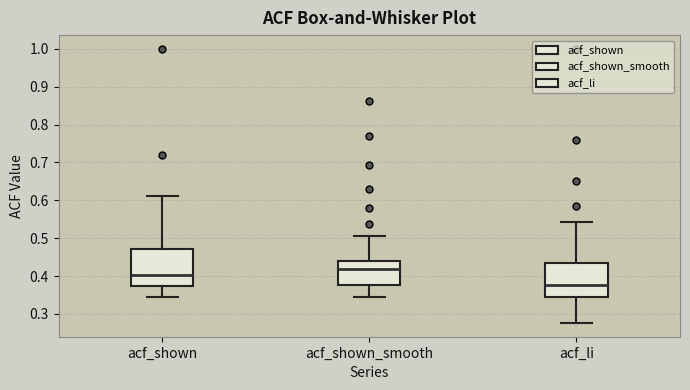

Reading left to right, read every box against the y-axis: the position of its median line, the range the box covers, and the ends of its whiskers. The values are not printed on the chart, so give them approximately, as read against the axis.

acf_shown: median 0.40, box 0.37 to 0.47, whiskers 0.34 to 0.61
acf_shown_smooth: median 0.42, box 0.38 to 0.44, whiskers 0.34 to 0.51
acf_li: median 0.38, box 0.34 to 0.44, whiskers 0.28 to 0.54